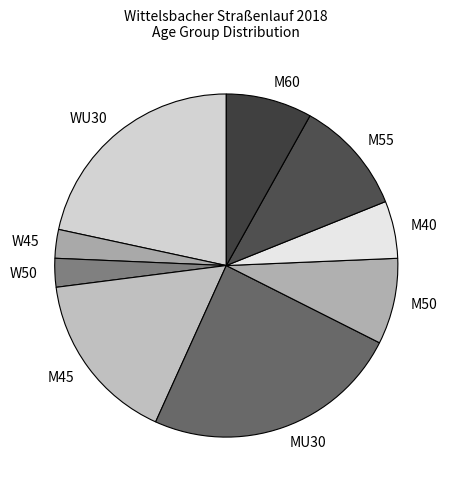

Which category has the smallest portion of the pie?

W45